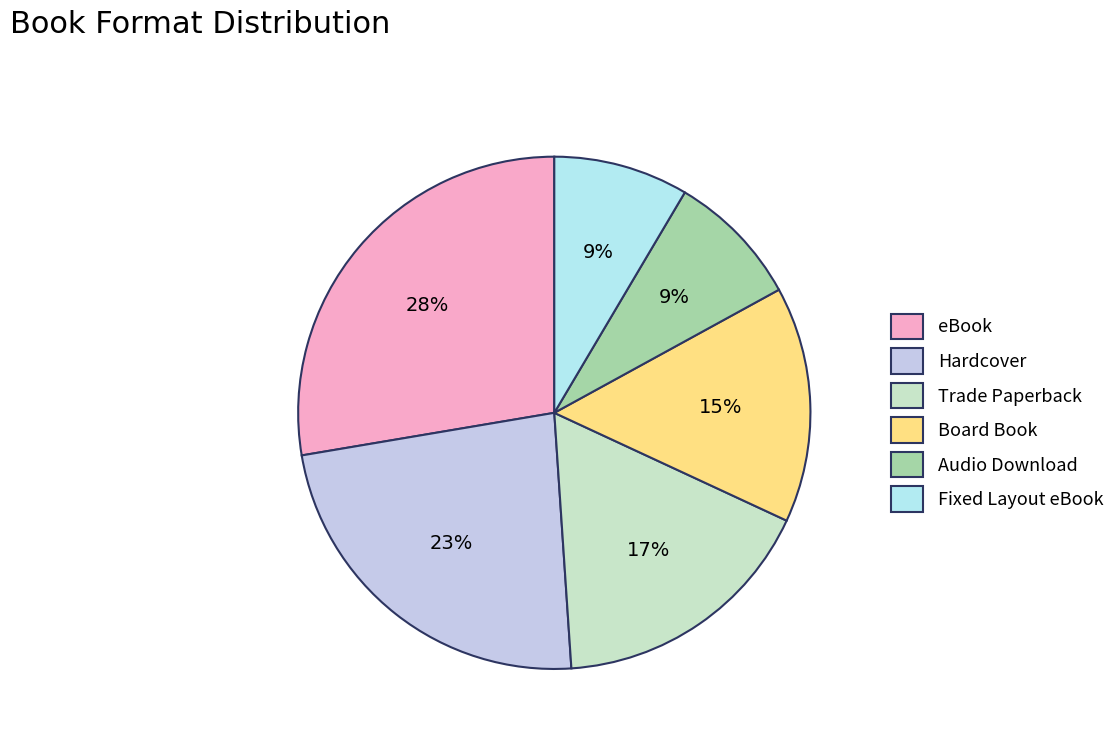

Is it true that Trade Paperback is 2% of the pie?

False